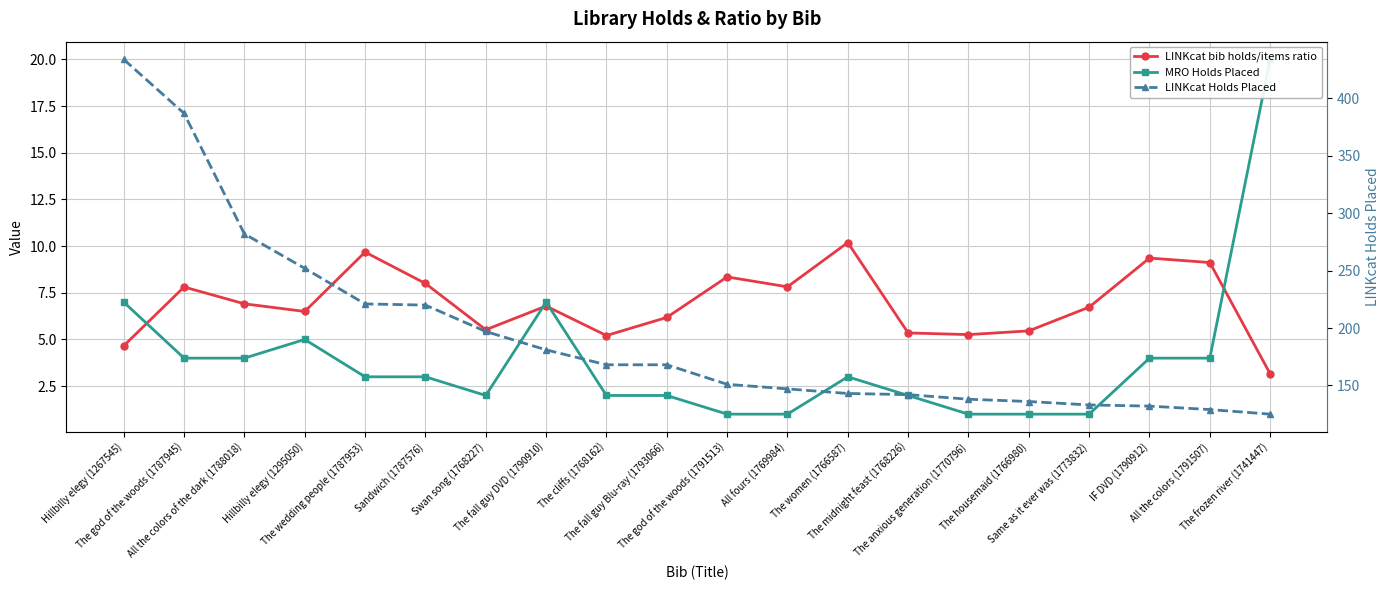

True or false: LINKcat Holds Placed has a value of 256.8 at All fours (1769984).

False